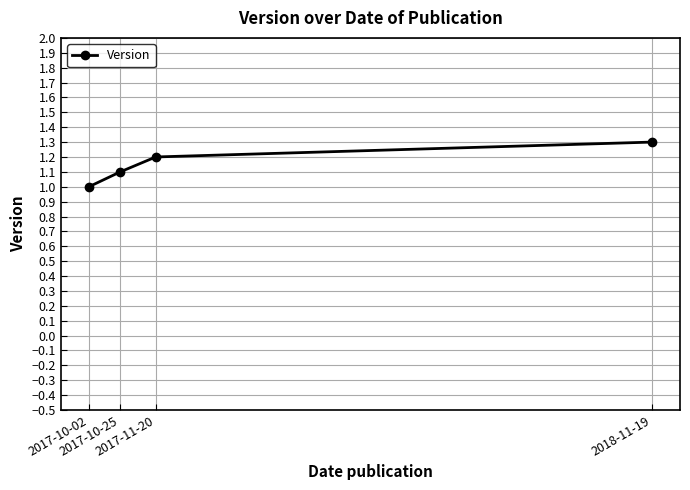

At which category does the chart reach its peak across all series?

2018-11-19